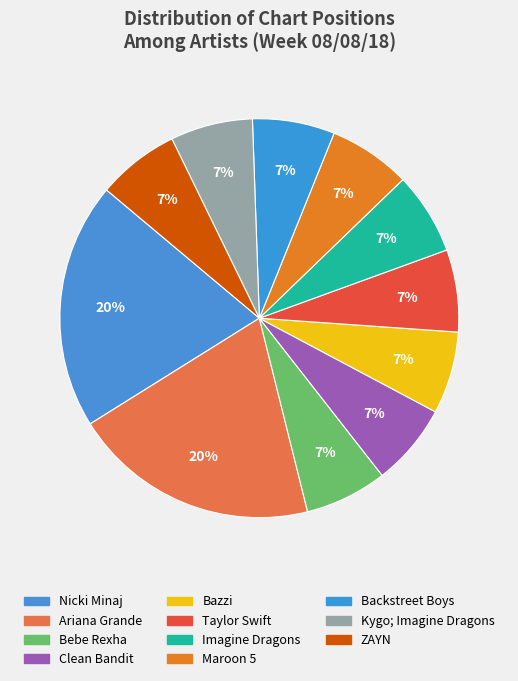

Count the number of slices in the pie.

11